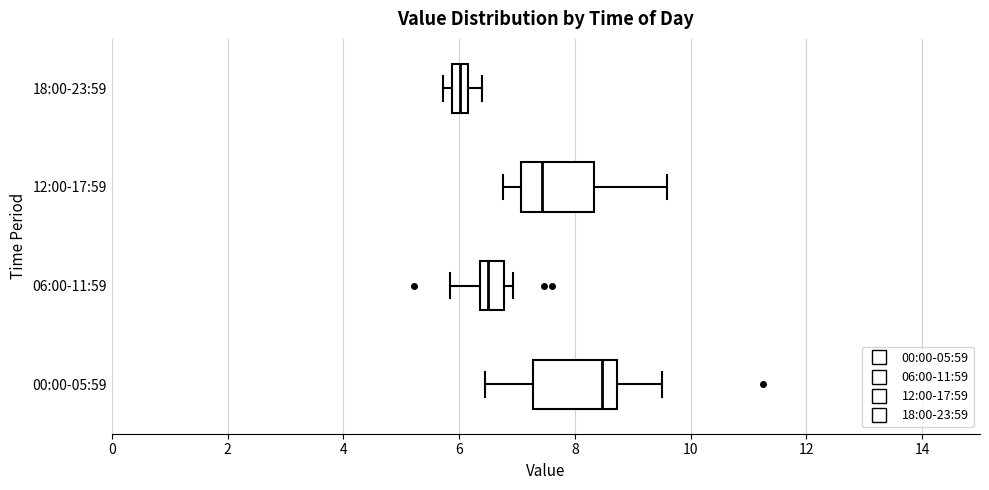

Which box has the furthest to the left median line?

18:00-23:59